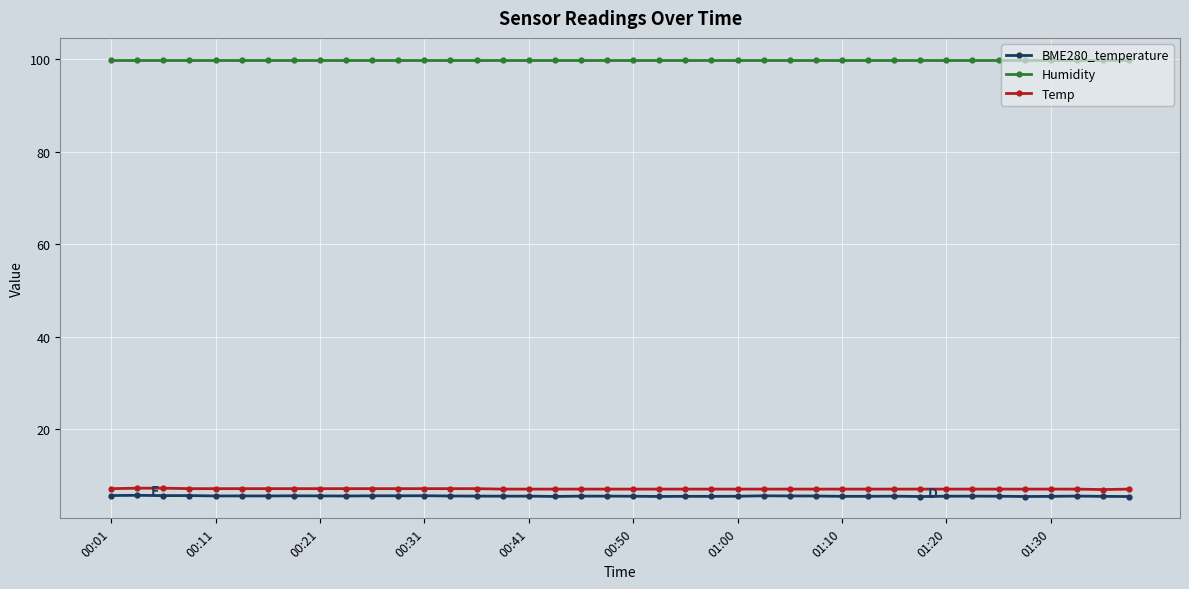

At how many categories does at least one series exceed 89?

40